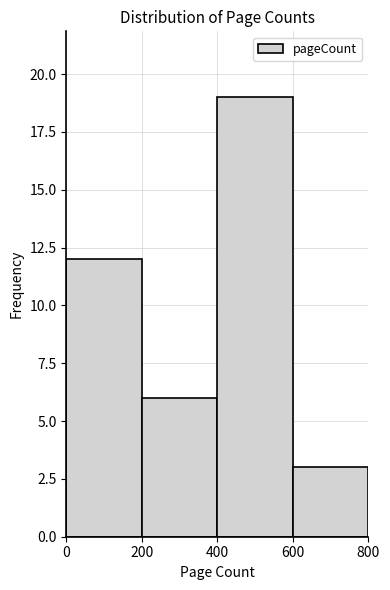

Which range on the x-axis has the tallest bar?

400 to 600